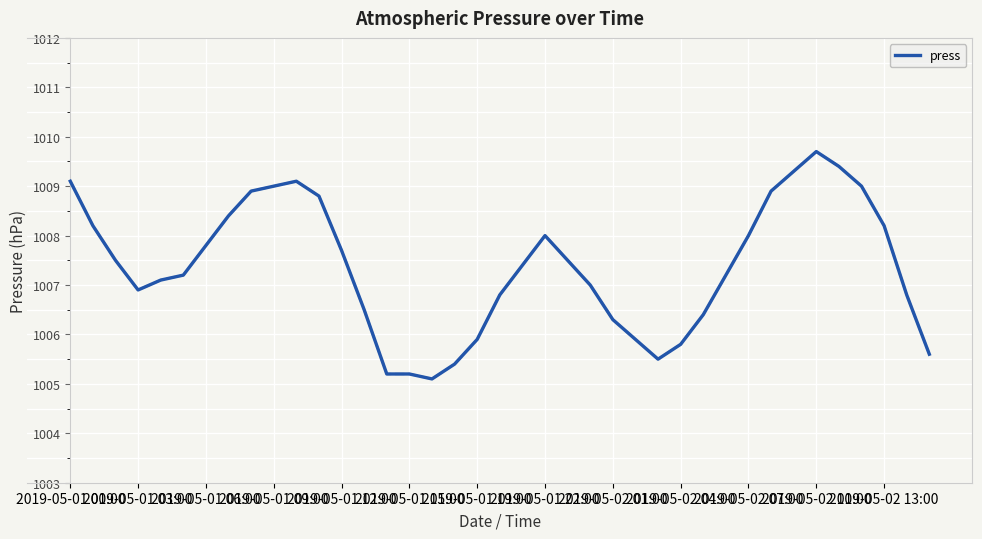

What is the greatest value displayed?

1009.7